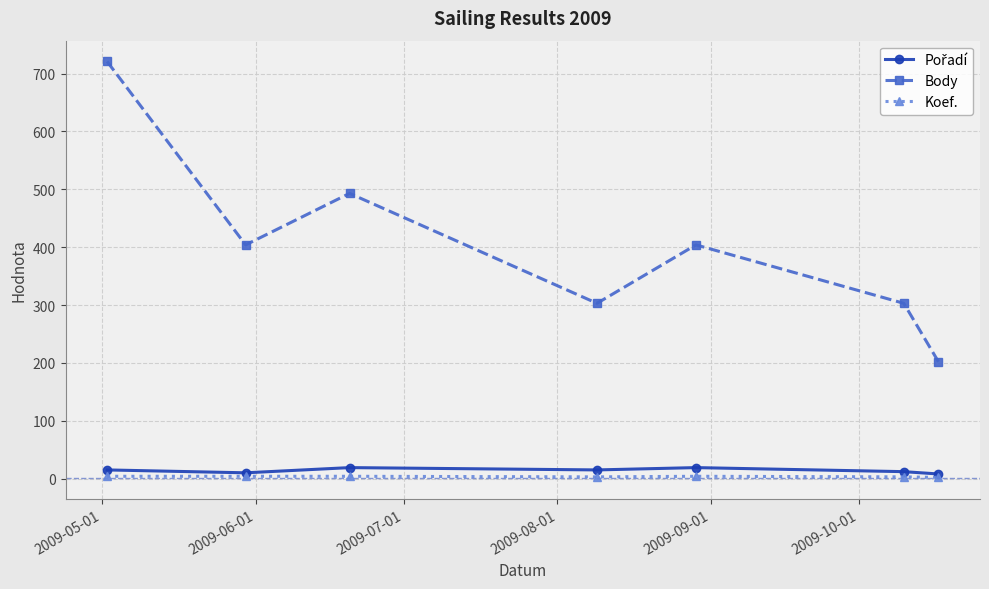

True or false: Body and Koef. cross at least once.

False